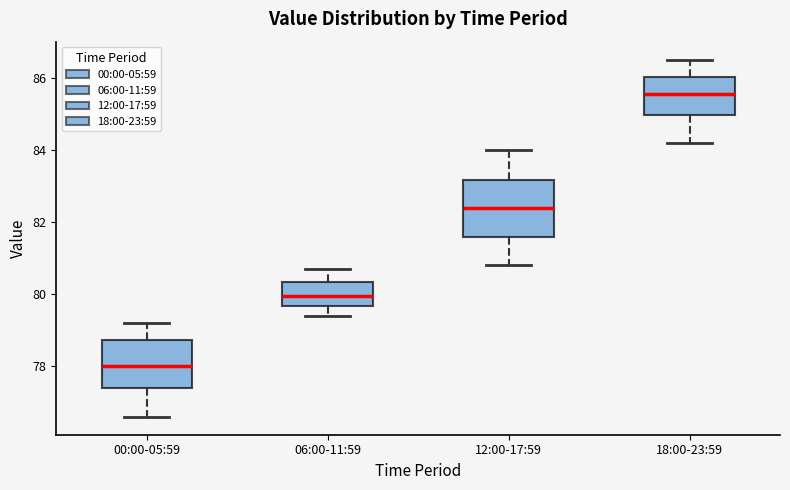

Reading left to right, transcribe this box plot: for each box, give where its median line is, the range the box spans, and where its two whiskers end, as read against the y-axis. The values are not printed on the chart, so give them approximately, as read against the axis.

00:00-05:59: median 78.0, box 77.4 to 78.8, whiskers 76.6 to 79.2
06:00-11:59: median 80.0, box 79.6 to 80.4, whiskers 79.4 to 80.8
12:00-17:59: median 82.4, box 81.6 to 83.2, whiskers 80.8 to 84.0
18:00-23:59: median 85.6, box 85.0 to 86.0, whiskers 84.2 to 86.6